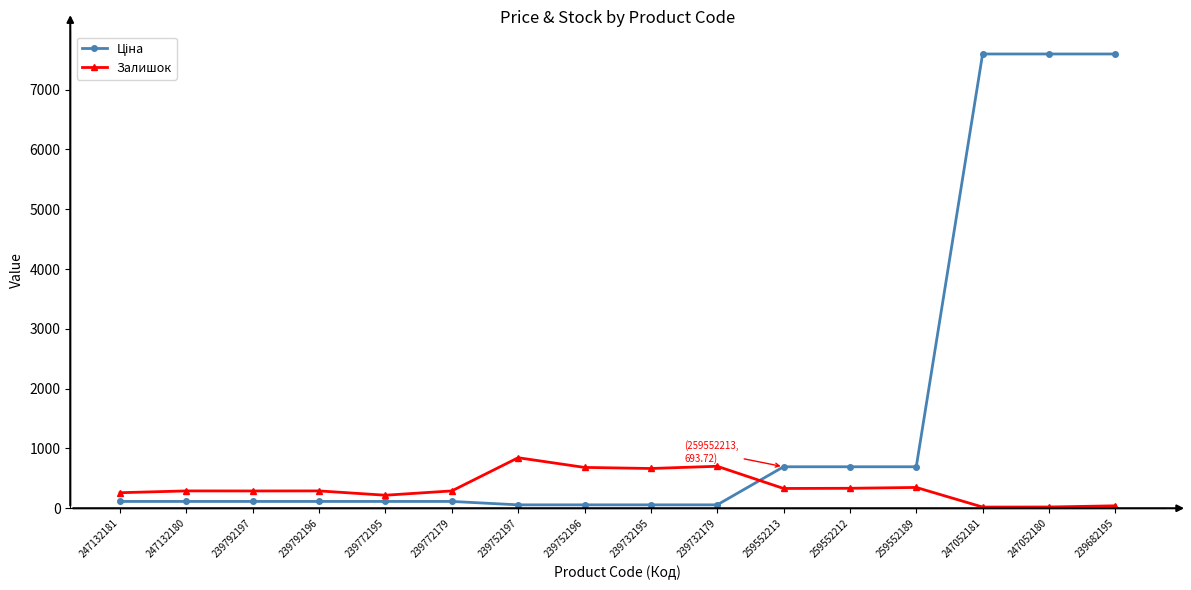

What position from the right is 259552212?

5